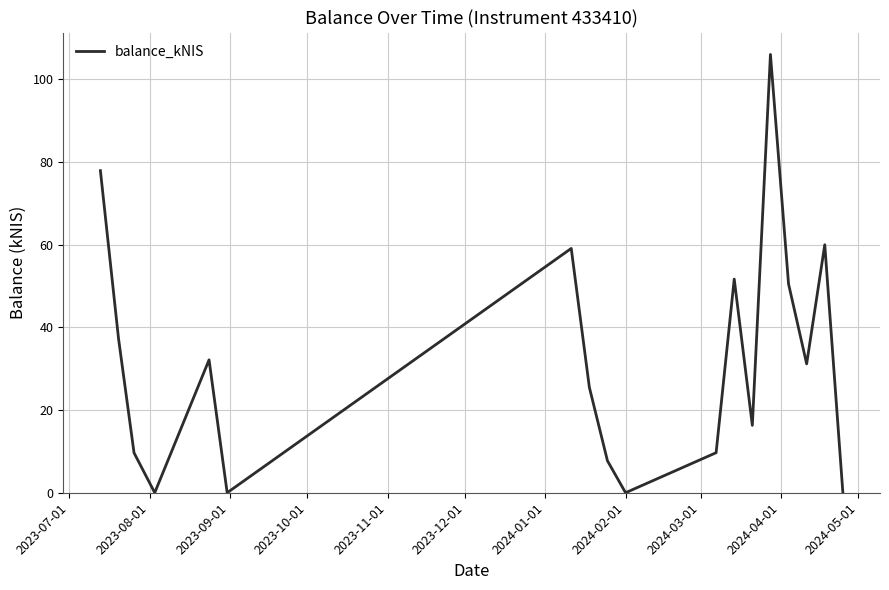

What is the greatest value displayed?

106.1